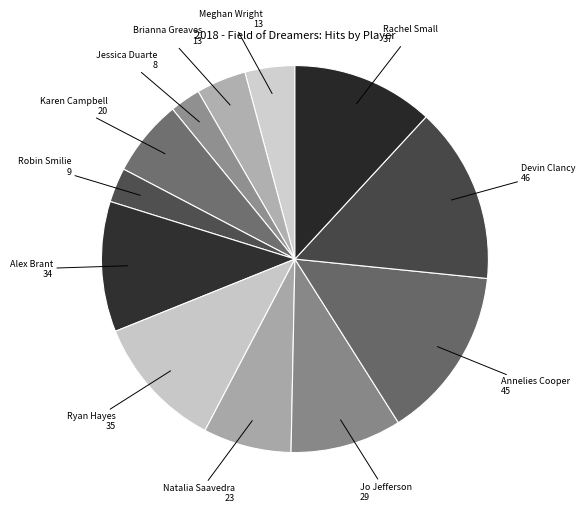

Count the number of slices in the pie.

12